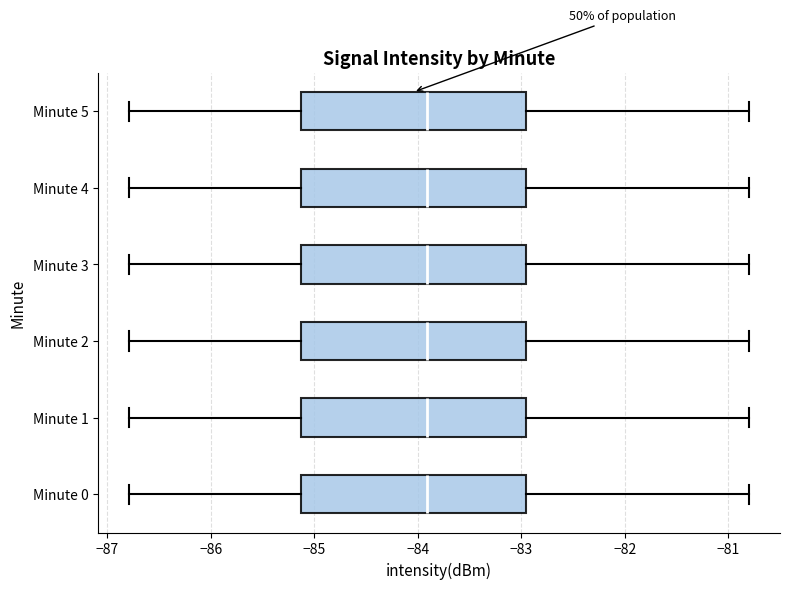

Where does the right whisker of the box for Minute 5 end on the x-axis? The values are not printed on the chart, so give them approximately, as read against the axis.

-80.8